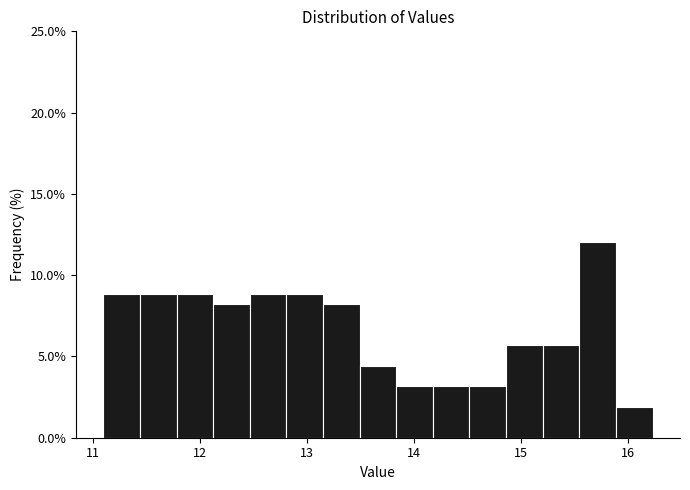

Read against the x-axis, roughly where is the centre of the tallest bar?

15.7